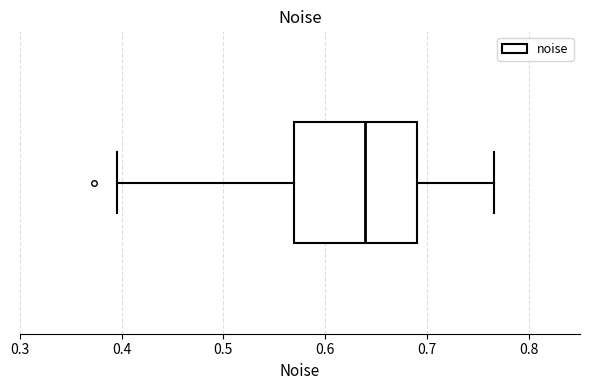

Transcribe this box plot: give where the median line is, the range the box spans, and where the two whiskers end, as read against the x-axis. The values are not printed on the chart, so give them approximately, as read against the axis.

median 0.64, box 0.57 to 0.69, whiskers 0.40 to 0.77